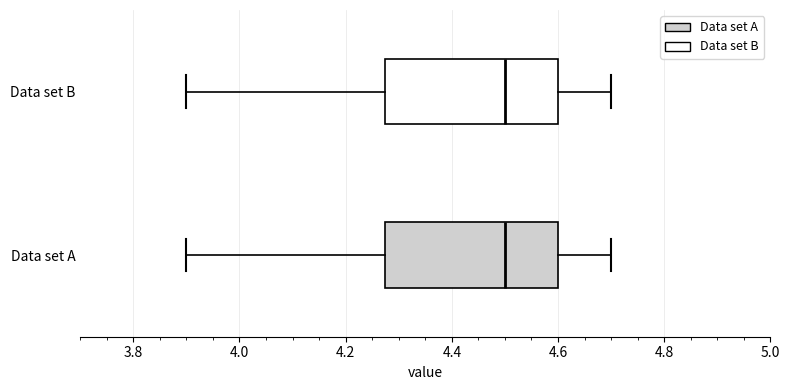

Reading bottom to top, read every box against the x-axis: the position of its median line, the range the box covers, and the ends of its whiskers. The values are not printed on the chart, so give them approximately, as read against the axis.

Data set A: median 4.50, box 4.28 to 4.60, whiskers 3.90 to 4.70
Data set B: median 4.50, box 4.28 to 4.60, whiskers 3.90 to 4.70